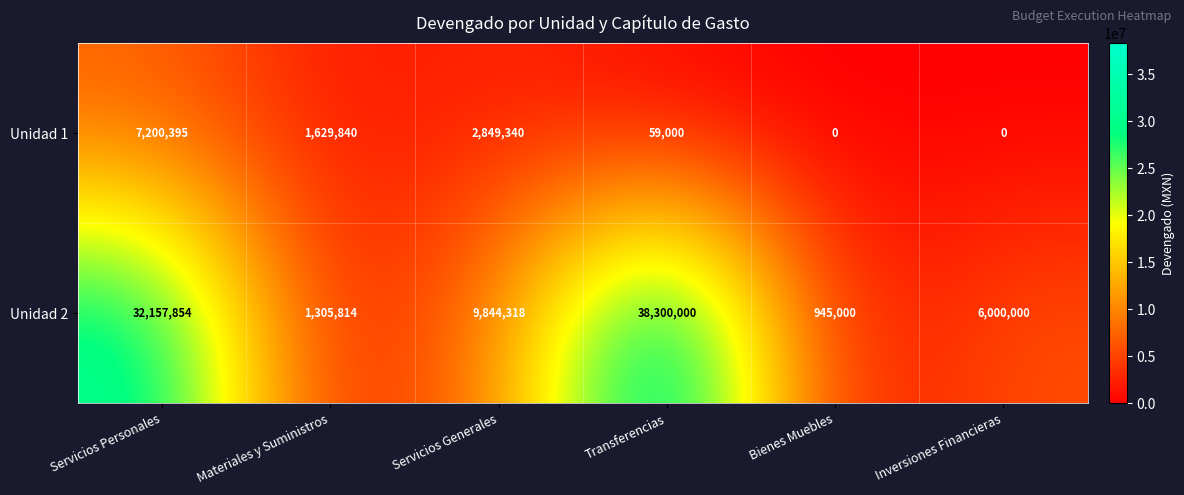

What is the sum of the Unidad 2 values at Inversiones Financieras and Bienes Muebles?

6945000